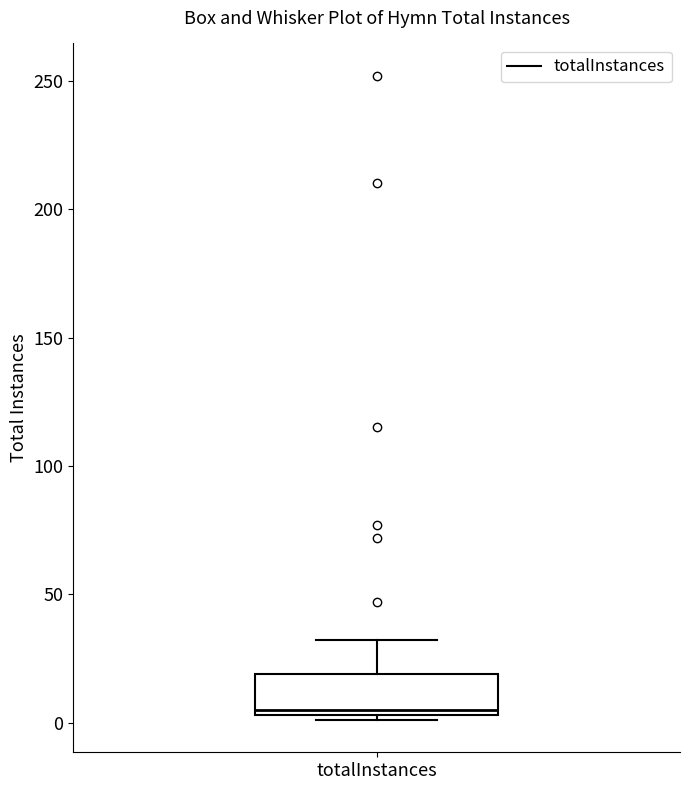

Transcribe this box plot: give where the median line is, the range the box spans, and where the two whiskers end, as read against the y-axis. The values are not printed on the chart, so give them approximately, as read against the axis.

median 5 (just above the box's lower edge), box 5 to 20, whiskers 0 to 30